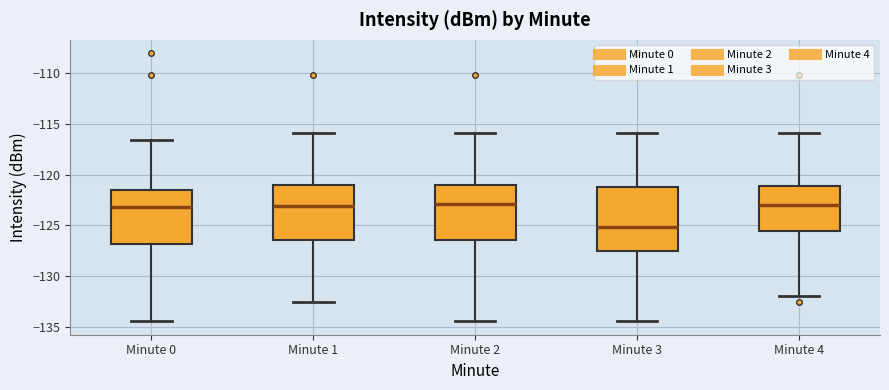

Where is the lower edge of the box for Minute 4 on the y-axis? The values are not printed on the chart, so give them approximately, as read against the axis.

-125.5